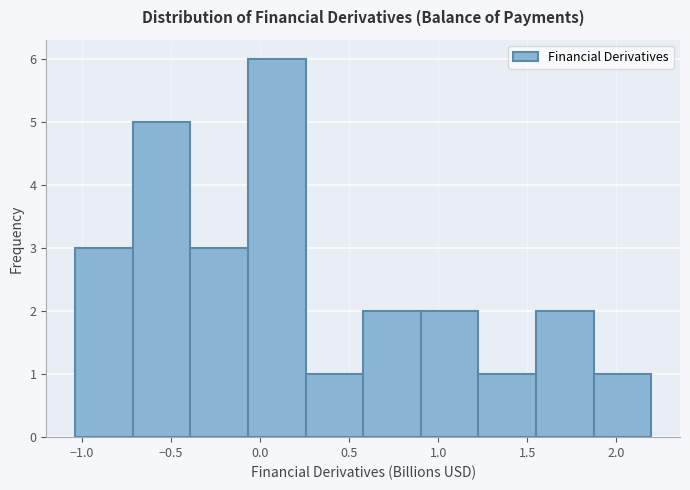

Reading left to right, list every bar in this chart as the range it spans on the x-axis followed by its height. Neither the bar edges nor the heights are printed on the chart, so give them approximately, as read against the axes.

-1.05 to -0.70: 3
-0.70 to -0.40: 5
-0.40 to -0.05: 3
-0.05 to 0.25: 6
0.25 to 0.60: 1
0.60 to 0.90: 2
0.90 to 1.25: 2
1.25 to 1.55: 1
1.55 to 1.85: 2
1.85 to 2.20: 1